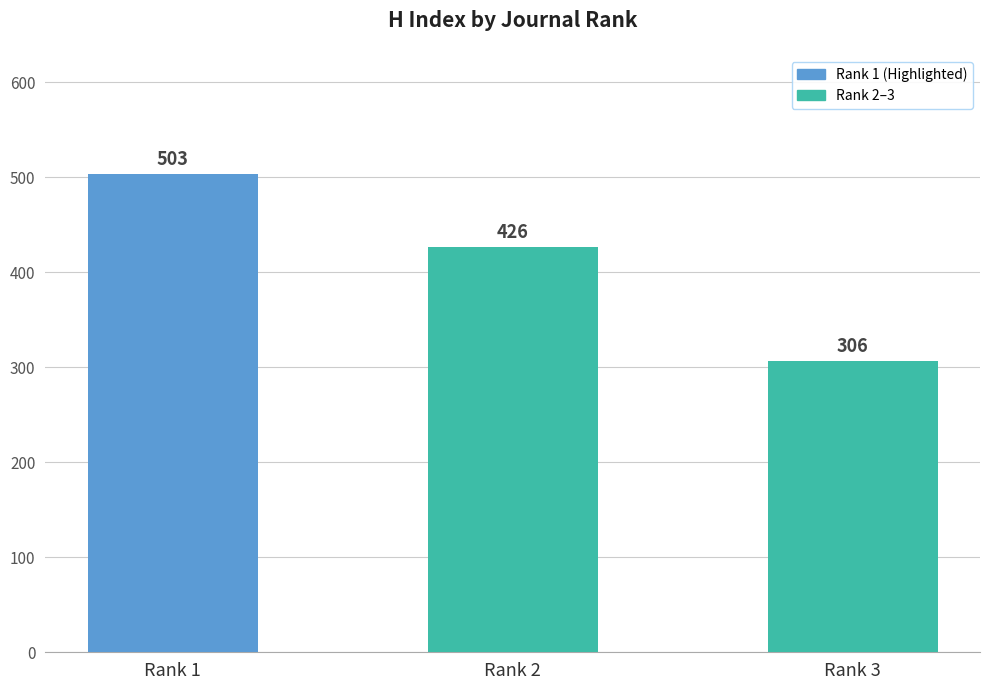

What is the average value?

412